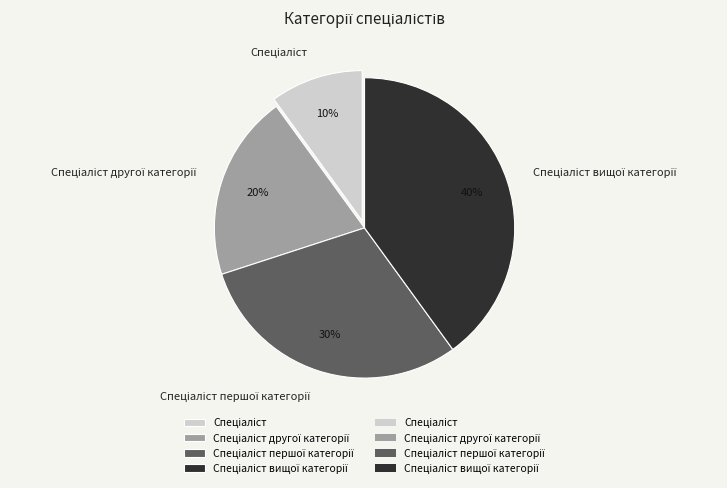

To the nearest percent, what is the difference between the largest and smallest slice percentages?

30%